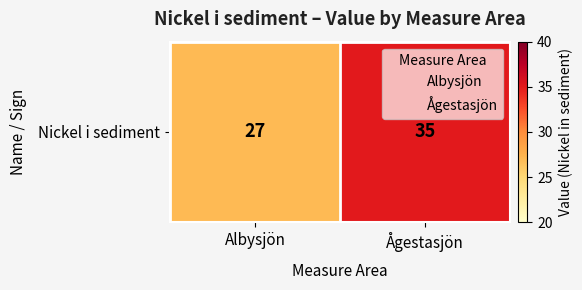

Approximately how many times larger is the value at Ågestasjön compared to Albysjön?

1.3